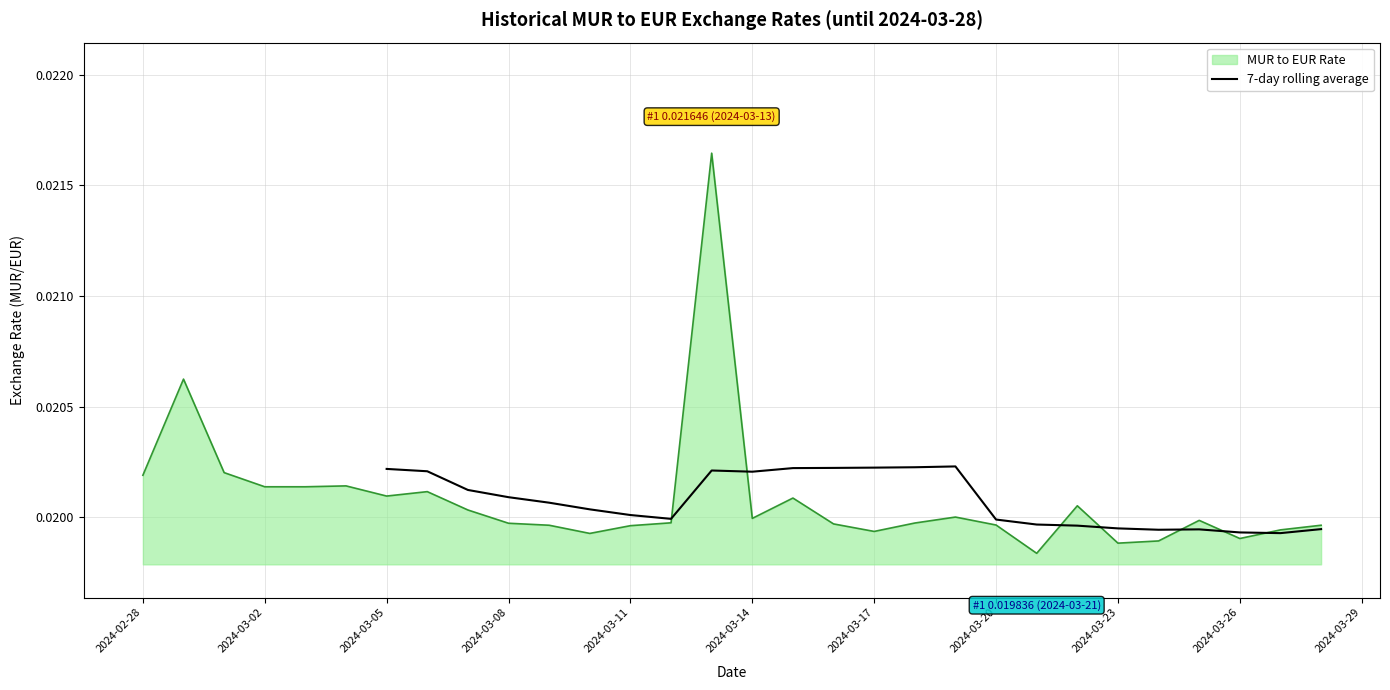

The chart shows a value of 0.0 at 2024-03-23. True or false?

False